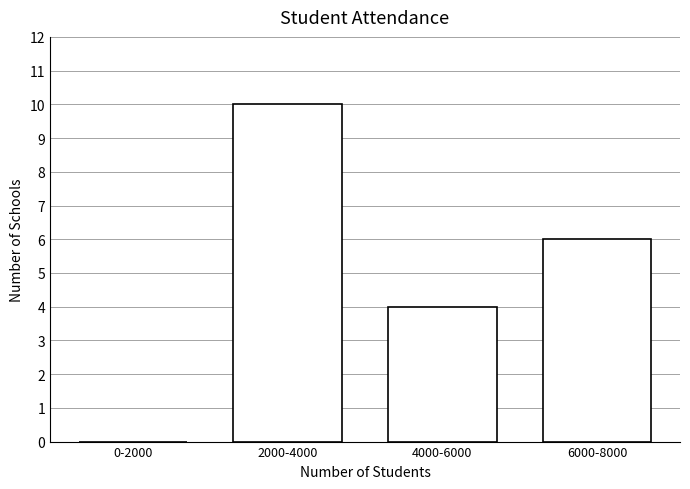

Reading left to right, extract all data points from this chart.

0-2000=0	2000-4000=10	4000-6000=4	6000-8000=6